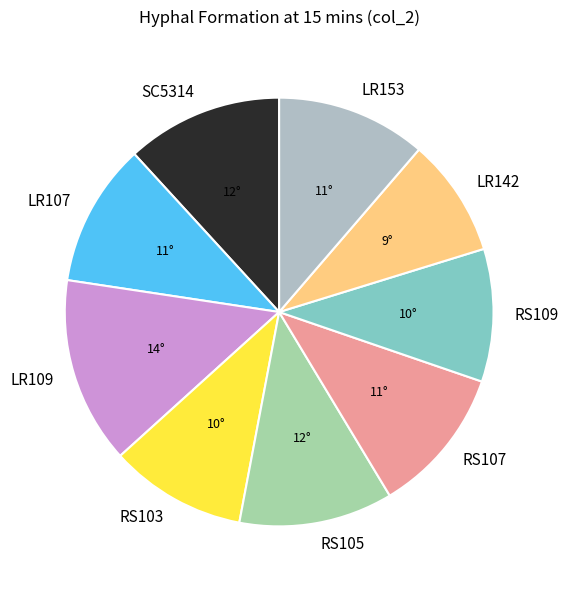

Is the sum of RS105 and SC5314 greater than half?

No